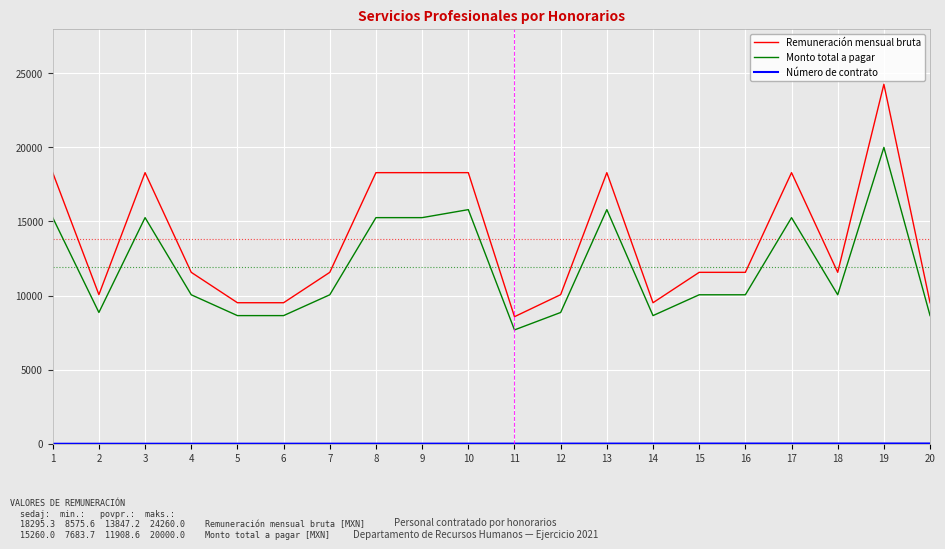

Which series has the widest spread of values?

Remuneración mensual bruta